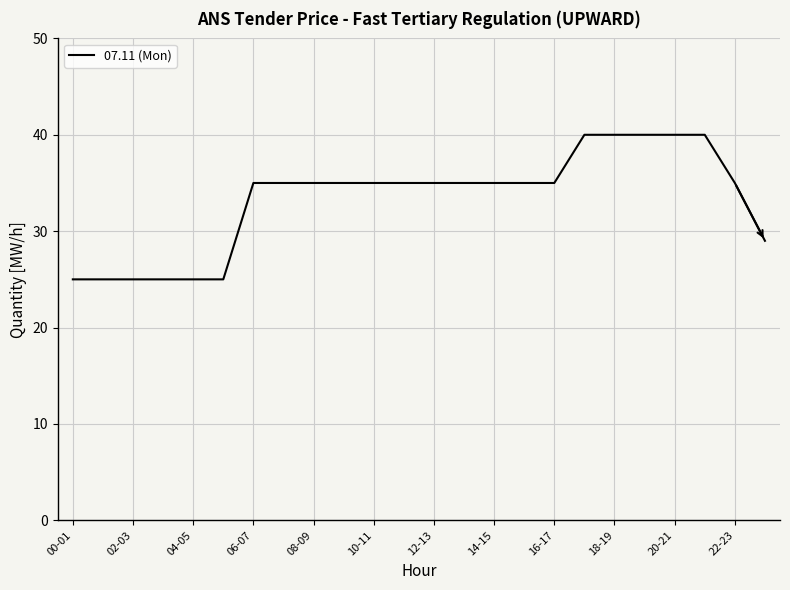

What is the maximum value shown in the chart?

40